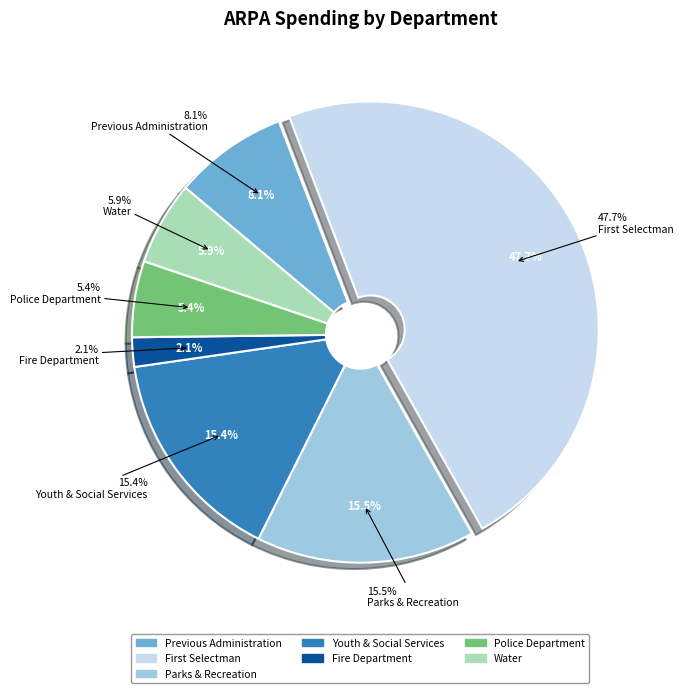

Rank the categories by value from lowest to highest.

Fire Department, Police Department, Water, Previous Administration, Youth & Social Services, Parks & Recreation, First Selectman